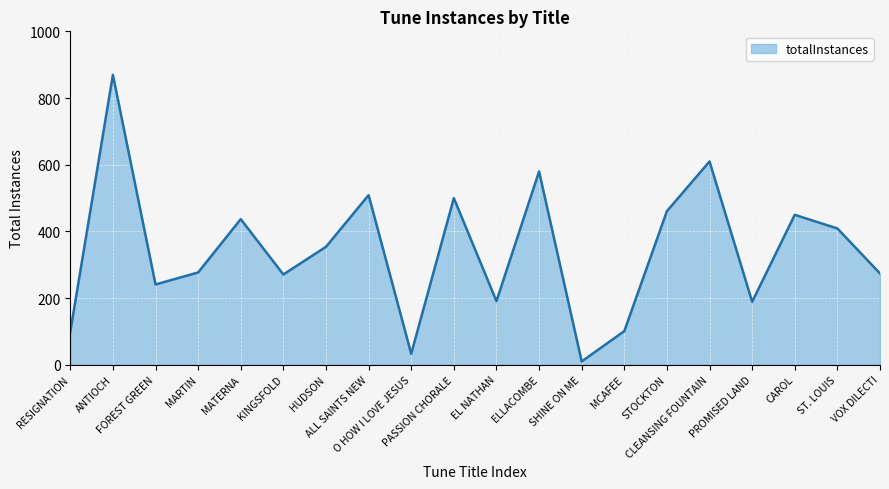

What is the difference between the maximum and minimum values?

860